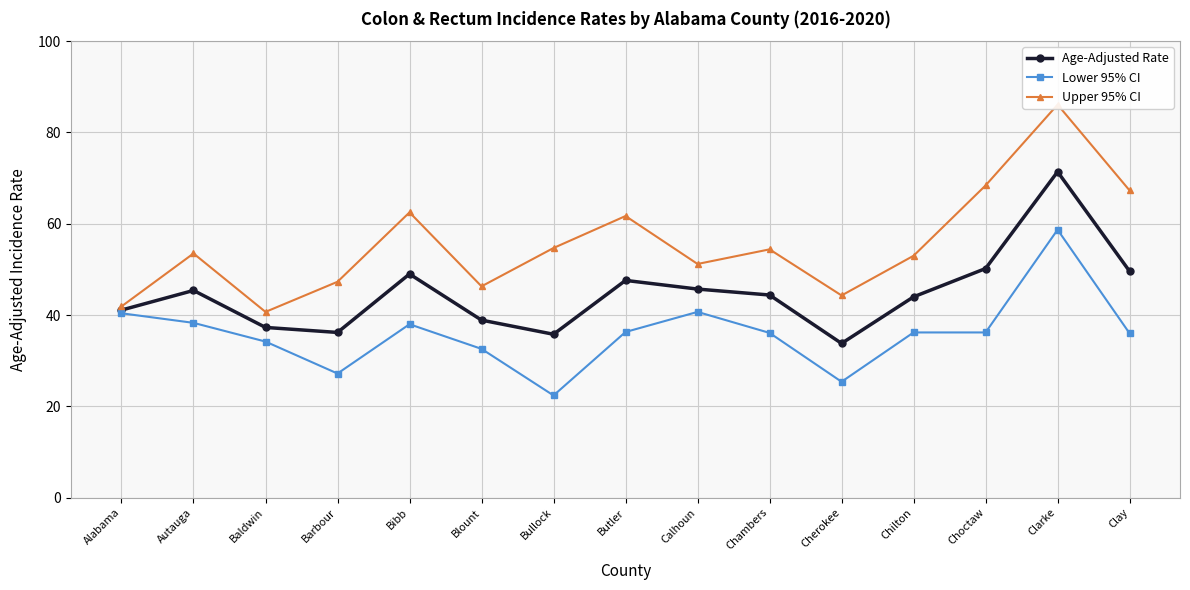

What is the total value across all series at Chilton?

133.2